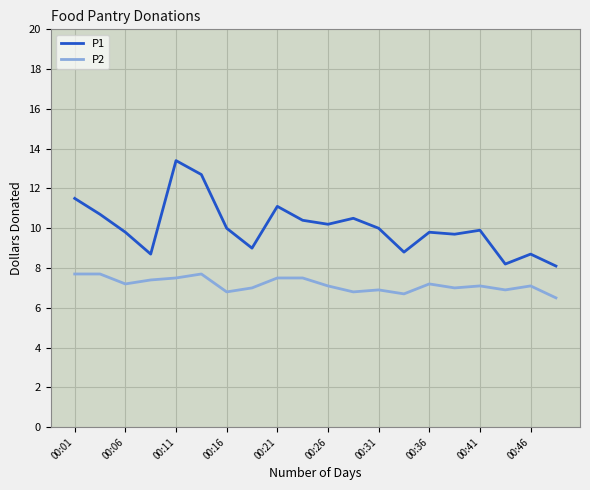

True or false: P1 and P2 cross at least once.

False